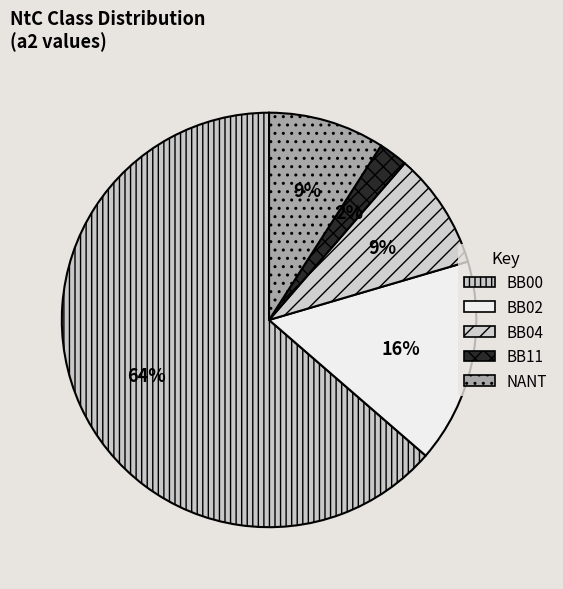

Does any single category account for the majority?

Yes